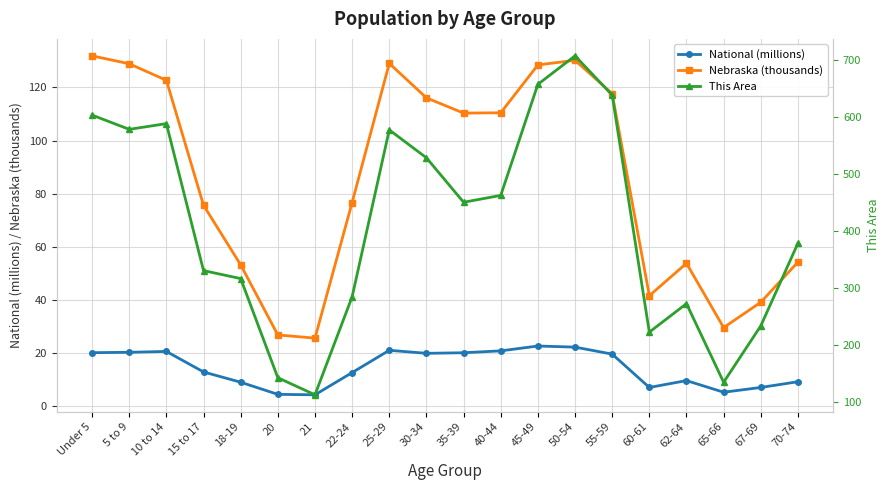

What is the label of the 12th point from the right?

25-29